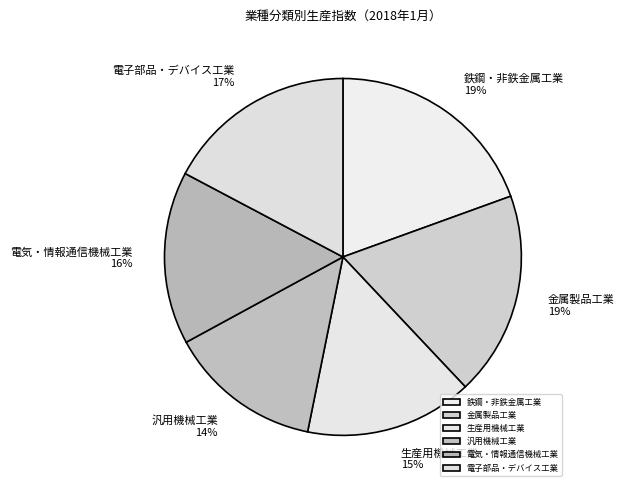

How many segments does this pie chart have?

6